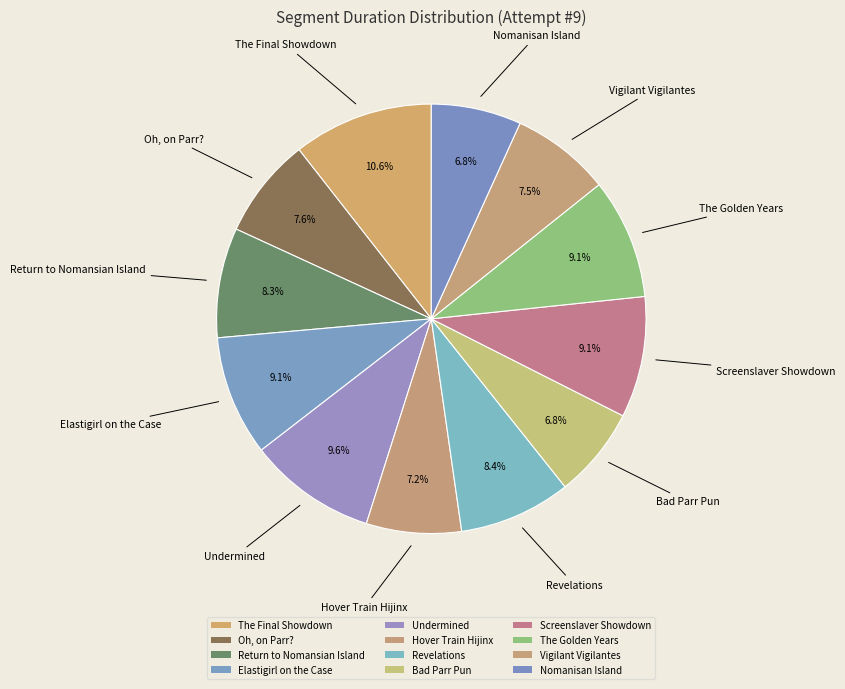

Rank the categories by value from lowest to highest.

Nomanisan Island, Bad Parr Pun, Hover Train Hijinx, Vigilant Vigilantes, Oh, on Parr?, Return to Nomansian Island, Revelations, Elastigirl on the Case, The Golden Years, Screenslaver Showdown, Undermined, The Final Showdown